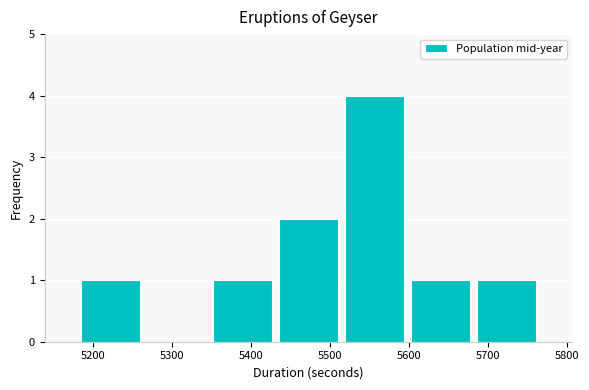

Reading left to right, transcribe this chart: for each bar, give the range it covers on the x-axis and its height. Neither the bar edges nor the heights are printed on the chart, so give them approximately, as read against the axes.

5180 to 5260: 1
5260 to 5350: 0
5350 to 5430: 1
5430 to 5510: 2
5510 to 5600: 4
5600 to 5680: 1
5680 to 5770: 1